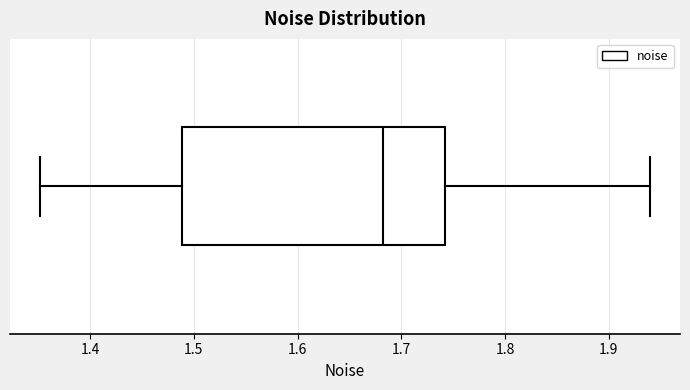

Where does the median line of the box sit on the x-axis? The values are not printed on the chart, so give them approximately, as read against the axis.

1.68